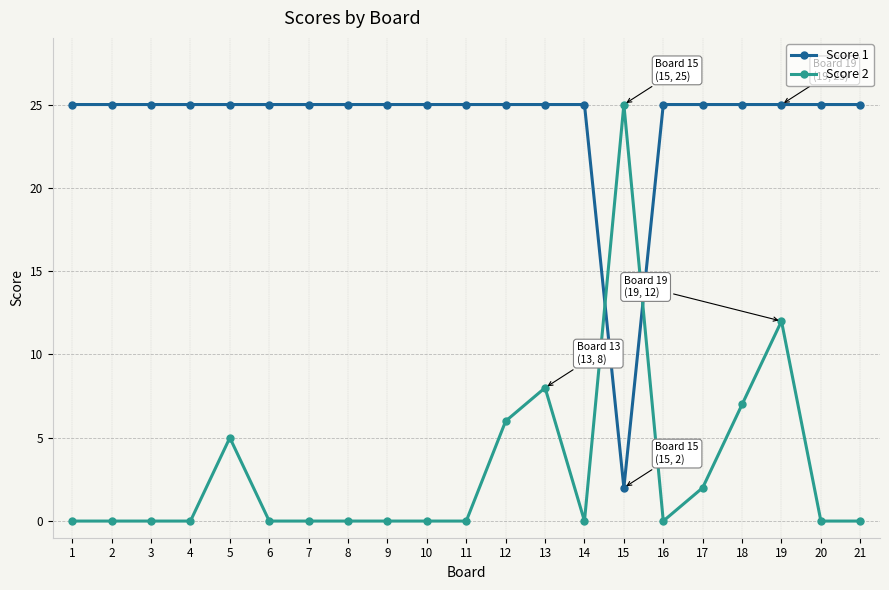

The value of Score 2 at 21 is -14. True or false?

False